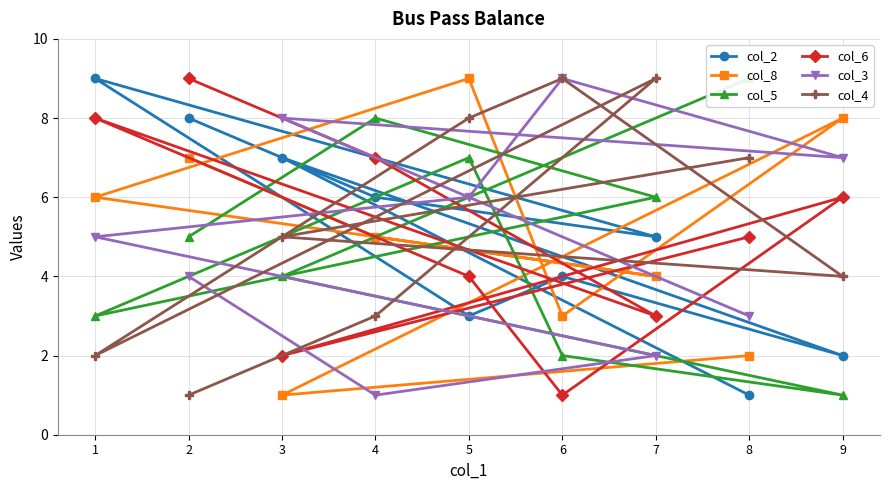

What is the smallest value displayed?

1